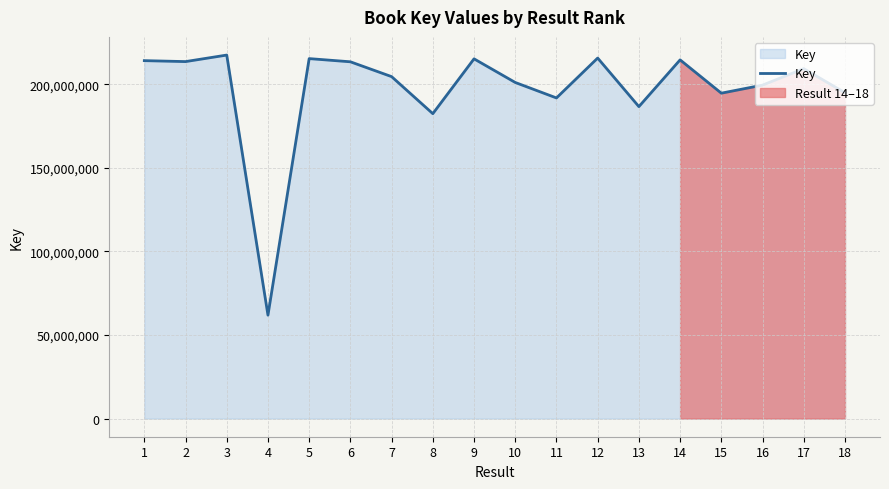

What is the sum of all values?

3547734214